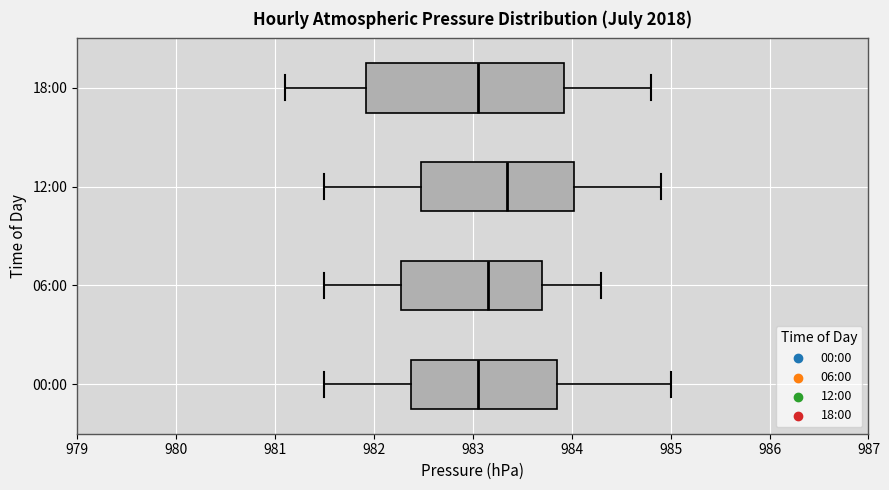

Reading bottom to top, read every box against the x-axis: the position of its median line, the range the box covers, and the ends of its whiskers. The values are not printed on the chart, so give them approximately, as read against the axis.

00:00: median 983.1, box 982.4 to 983.9, whiskers 981.5 to 985.0
06:00: median 983.2, box 982.3 to 983.7, whiskers 981.5 to 984.3
12:00: median 983.4, box 982.5 to 984.0, whiskers 981.5 to 984.9
18:00: median 983.1, box 981.9 to 983.9, whiskers 981.1 to 984.8